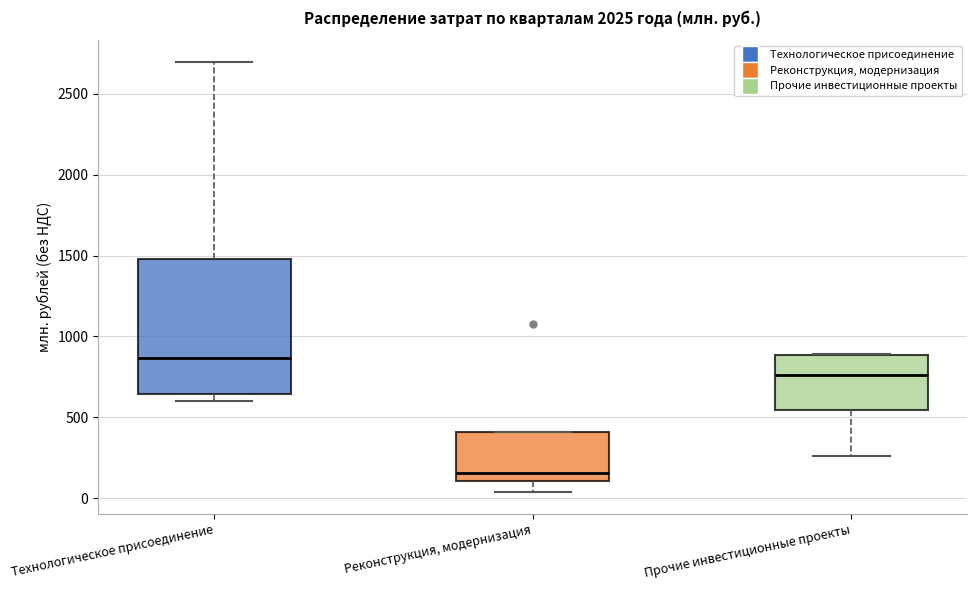

Reading left to right, read every box against the y-axis: the position of its median line, the range the box covers, and the ends of its whiskers. The values are not printed on the chart, so give them approximately, as read against the axis.

Технологическое присоединение: median 850, box 650 to 1500, whiskers 600 to 2700
Реконструкция, модернизация: median 150, box 100 to 400, whiskers 50 to 400
Прочие инвестиционные проекты: median 750, box 550 to 900, whiskers 250 to 900